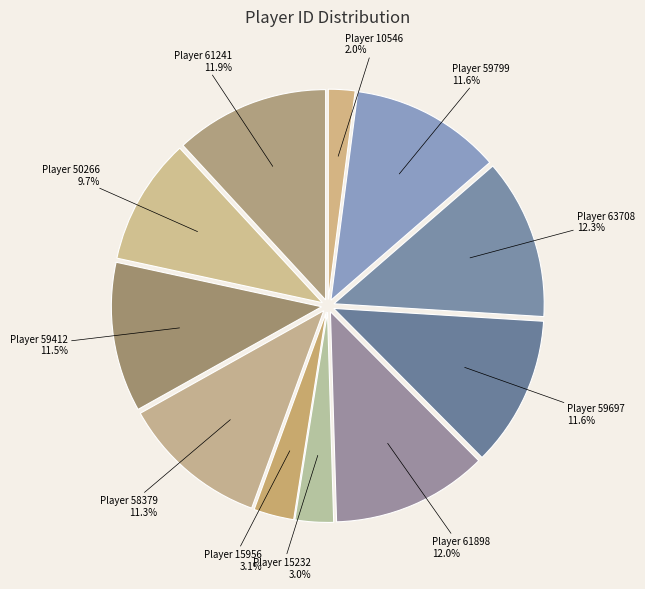

How much of the chart is everything except Player 15232?

97.0%